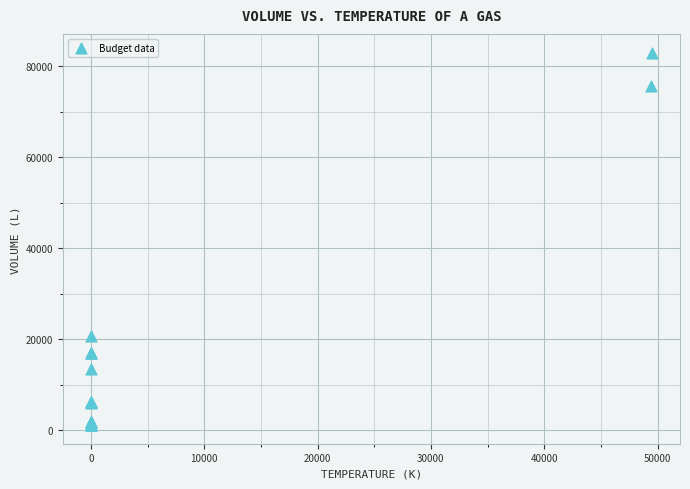

What Y value in the scatter plot is closest to 42066?

20648